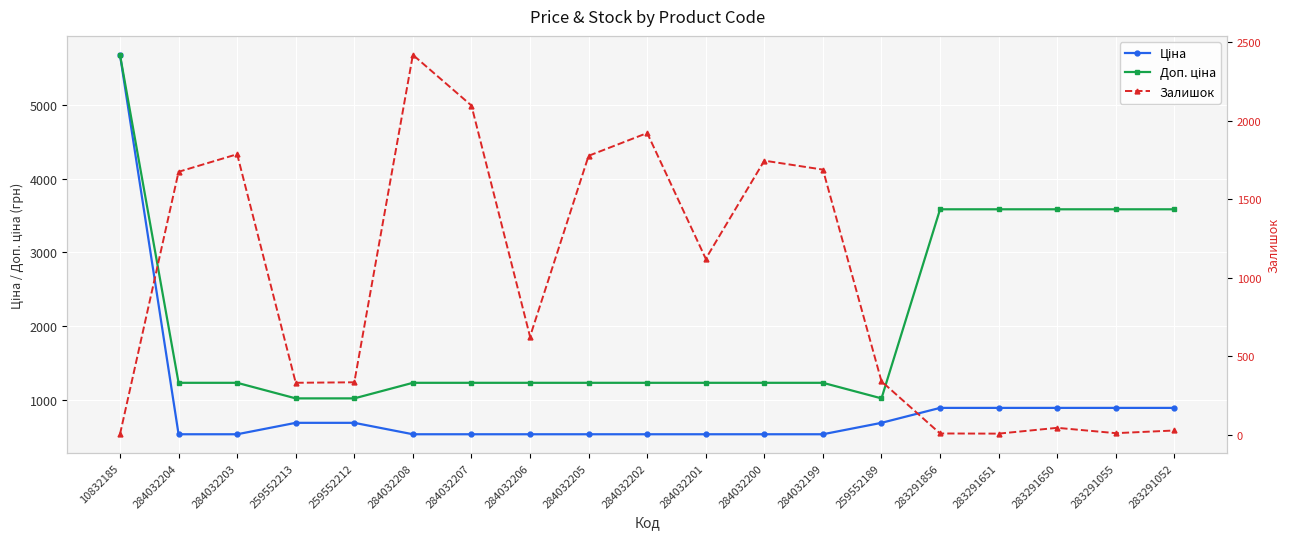

Rank the categories by Доп. ціна value from highest to lowest.

10832185, 283291856, 283291651, 283291650, 283291055, 283291052, 284032204, 284032203, 284032208, 284032207, 284032206, 284032205, 284032202, 284032201, 284032200, 284032199, 259552213, 259552212, 259552189